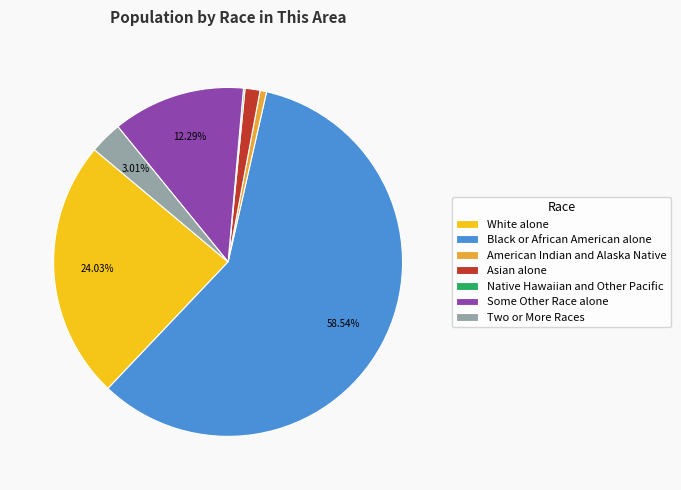

What is the majority slice?

Black or African American alone